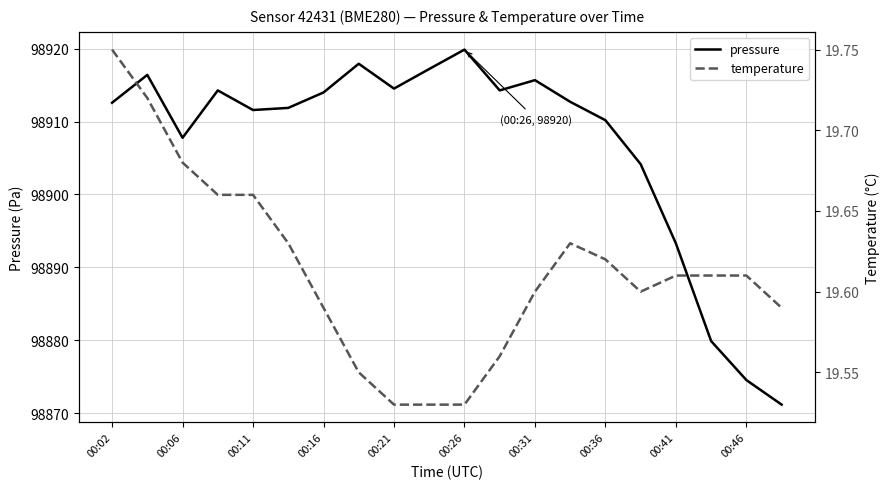

Is it true that pressure equals 98910.2 at 00:36?

True